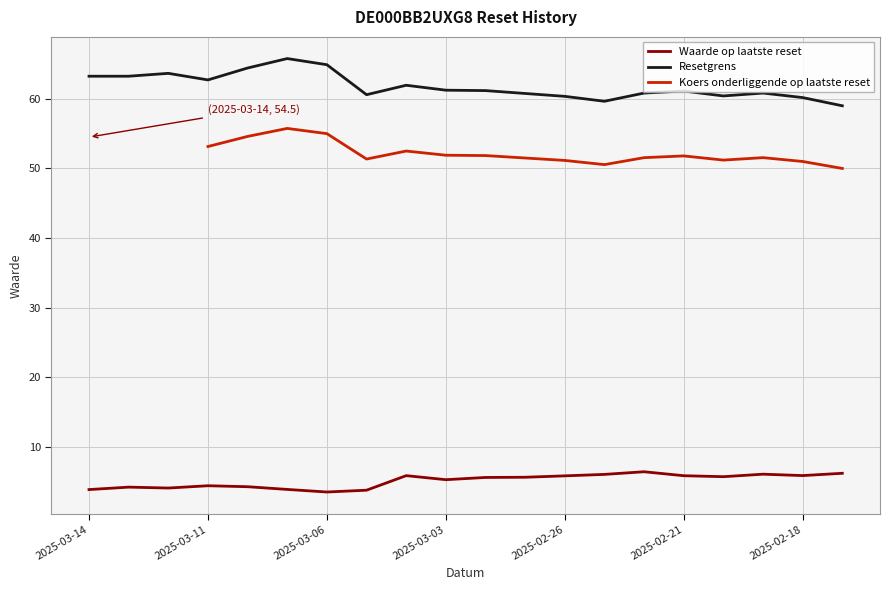

True or false: Resetgrens and Waarde op laatste reset cross at least once.

False